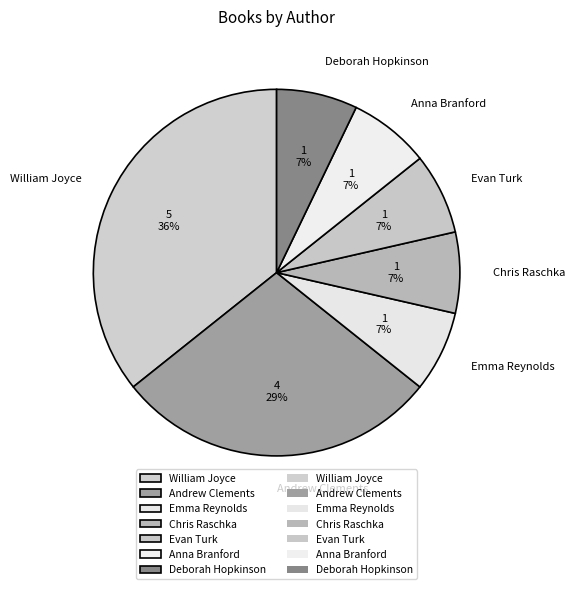

To the nearest percent, what is the difference between the largest and smallest slice percentages?

29%